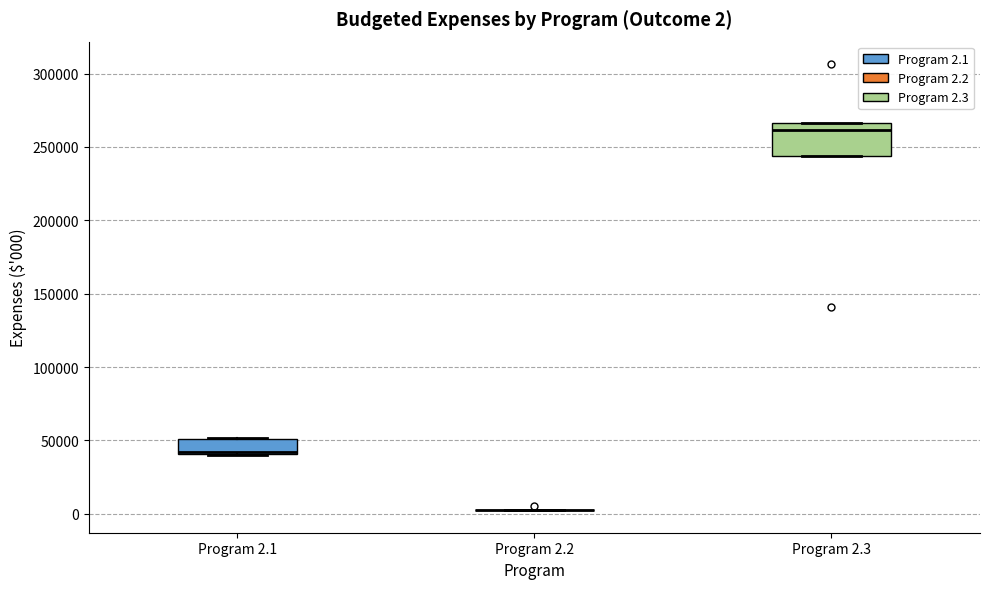

Which box is the tallest, from its lower edge to its upper edge?

Program 2.3